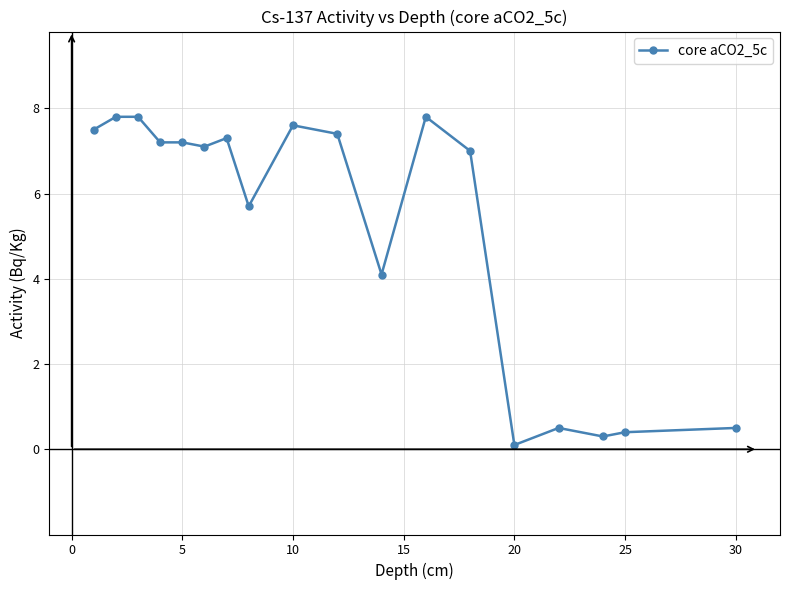

What is the greatest value displayed?

7.8